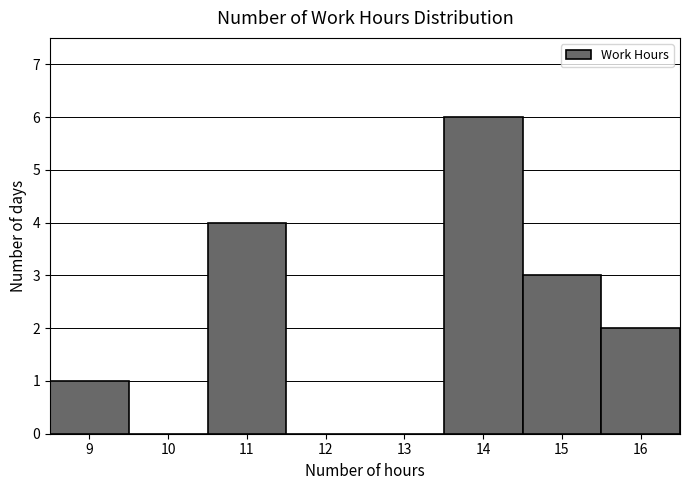

Reading right to left, list all the values displayed in this chart.

16=2	15=3	14=6	13=0	12=0	11=4	10=0	9=1